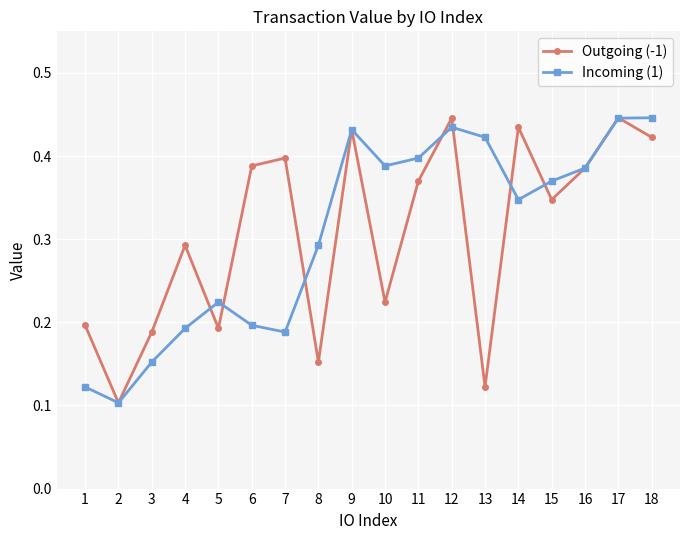

Which series changed the most between 4 and 5?

Outgoing (-1)